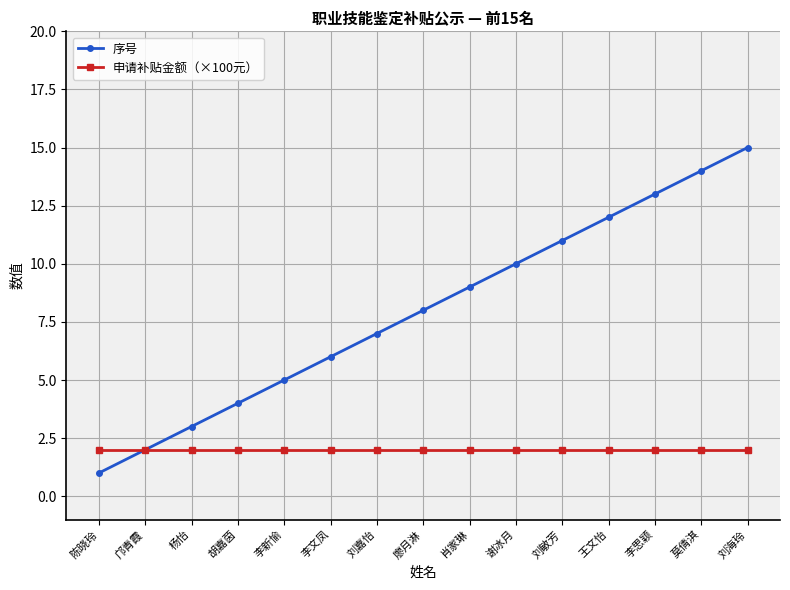

List the series in order of their peak value, highest first.

序号, 申请补贴金额（×100元）